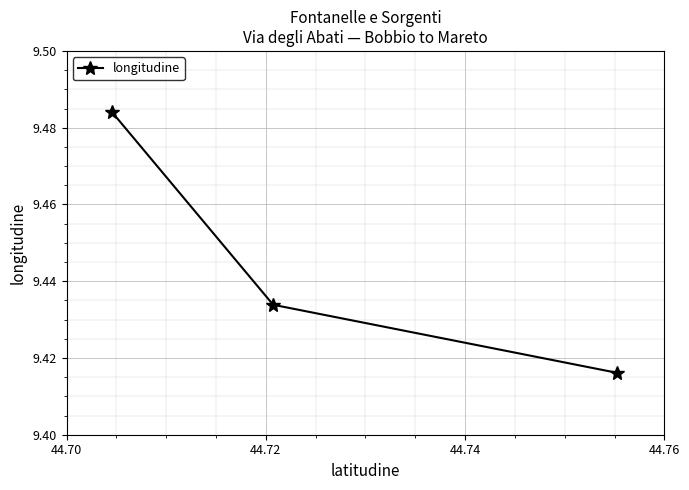

Count the values in the range 9 to 10.

3